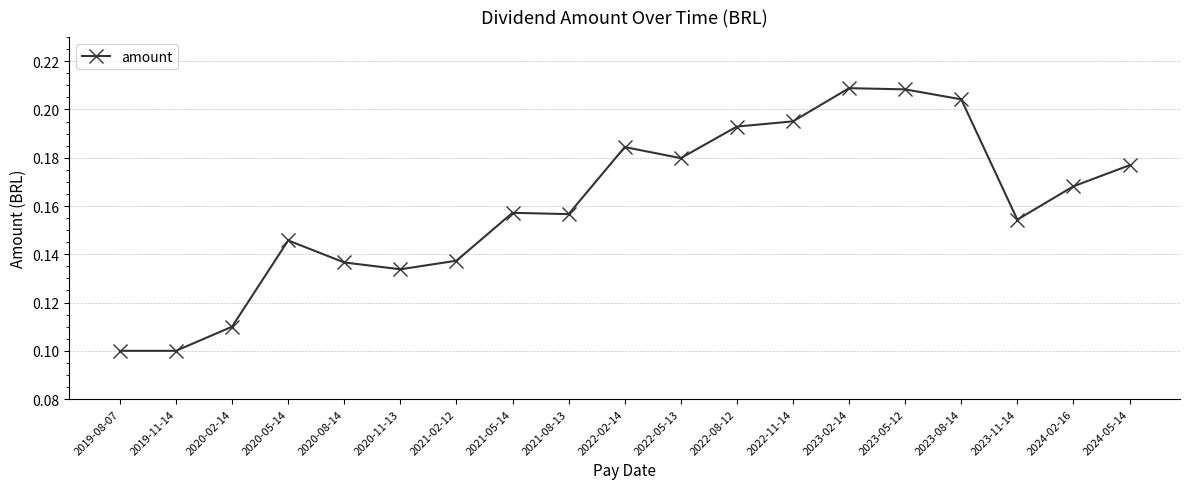

What is the sum of all values?

3.1